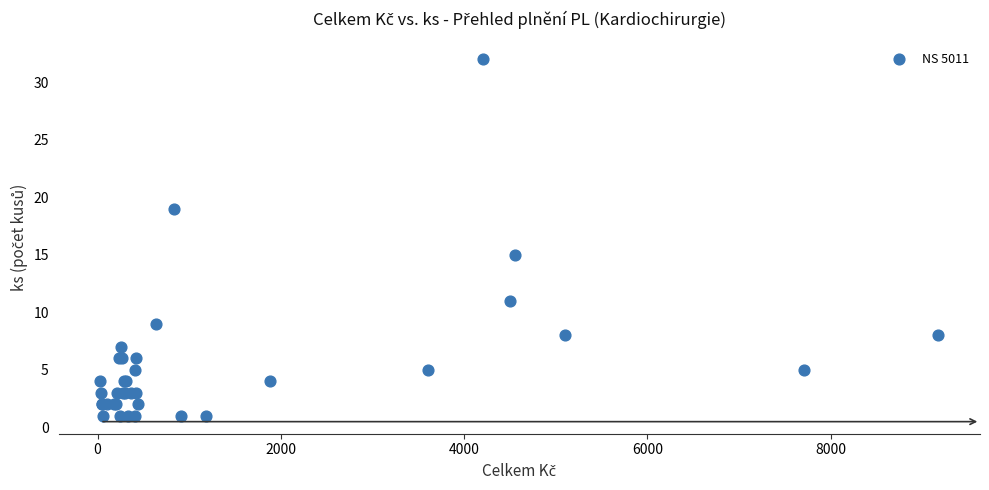

What Y value in the scatter plot is closest to 16?

15